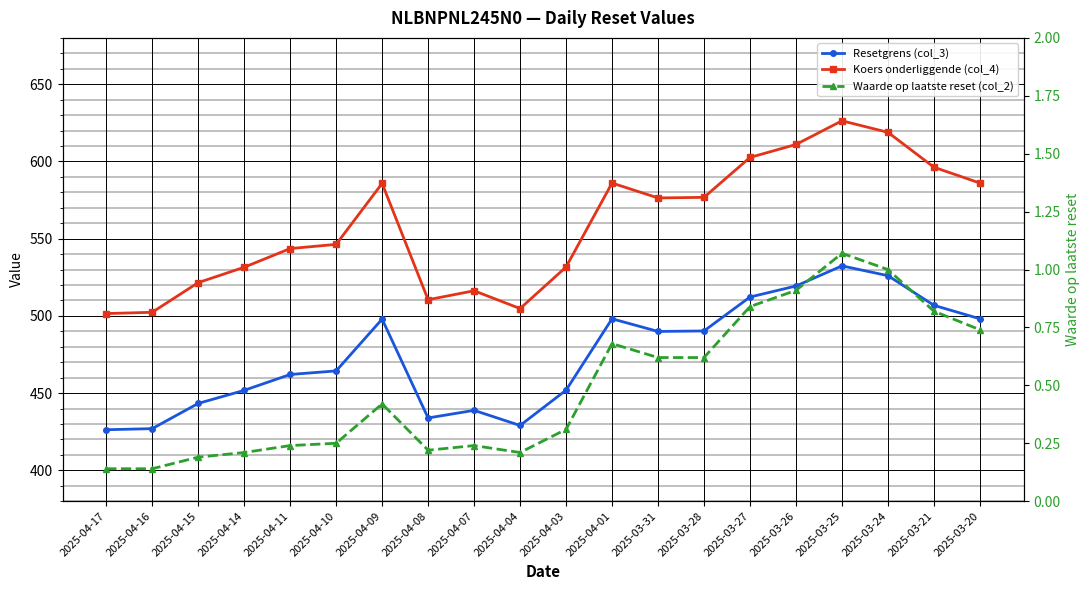

What is the sum of all Koers onderliggende (col_4) values?

11175.5